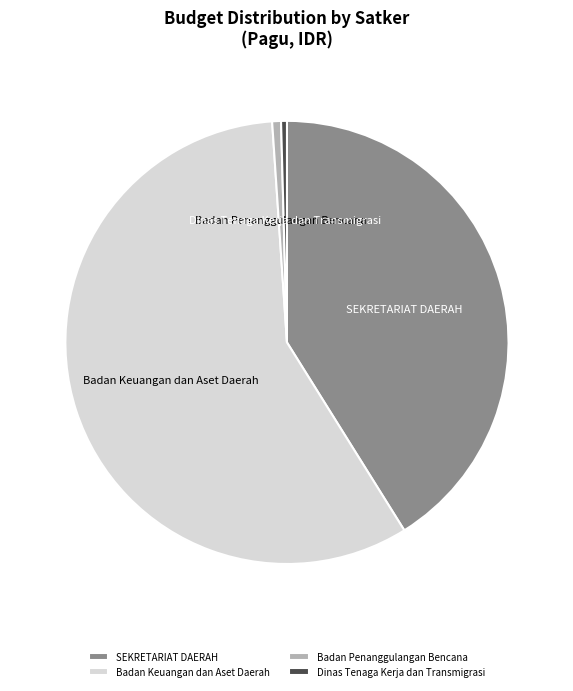

Is Badan Keuangan dan Aset Daerah the majority of the pie?

Yes